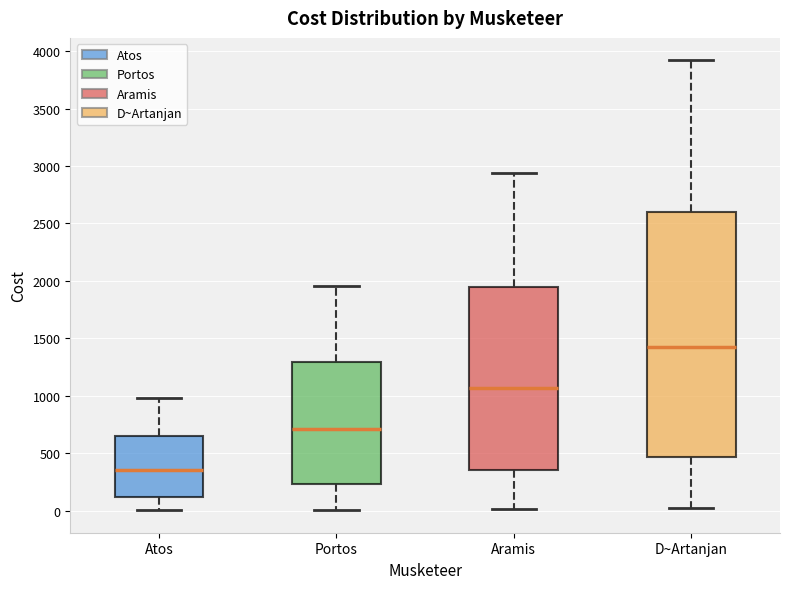

Reading left to right, read every box against the y-axis: the position of its median line, the range the box covers, and the ends of its whiskers. The values are not printed on the chart, so give them approximately, as read against the axis.

Atos: median 350, box 100 to 650, whiskers 0 to 1000
Portos: median 700, box 250 to 1300, whiskers 0 to 1950
Aramis: median 1050, box 350 to 1950, whiskers 0 to 2950
D~Artanjan: median 1400, box 450 to 2600, whiskers 0 to 3900